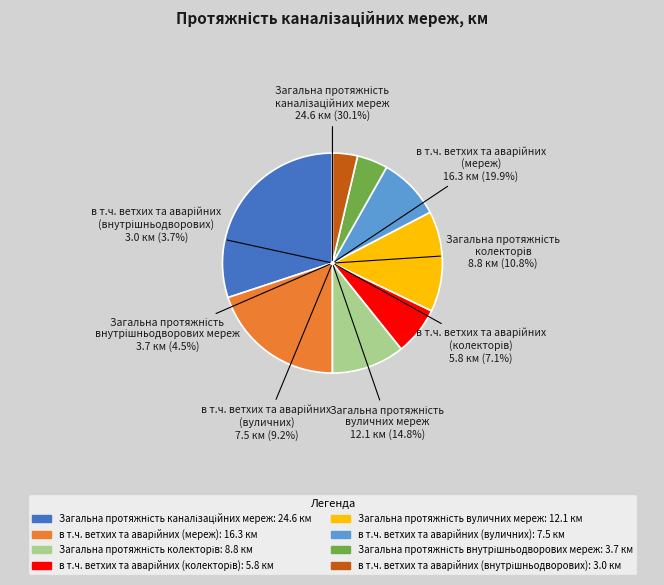

The в т.ч. ветхих та аварійних
(внутрішньодворових) slice represents 15% of the pie. True or false?

False